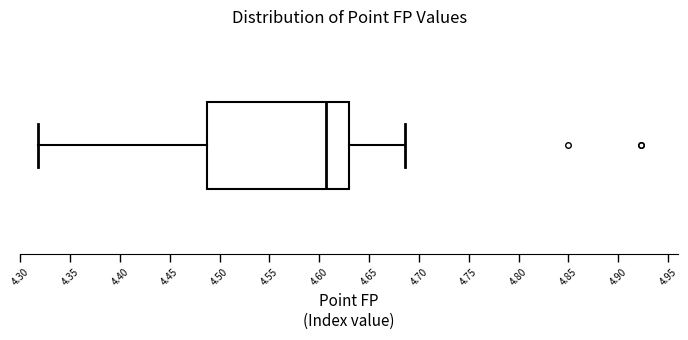

Where is the right edge of the box on the x-axis? The values are not printed on the chart, so give them approximately, as read against the axis.

4.630